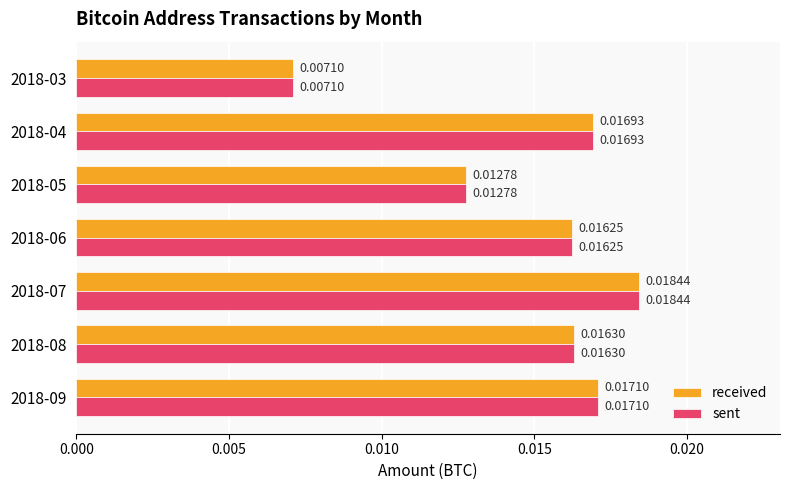

At which category is the sum across all series the highest?

2018-07